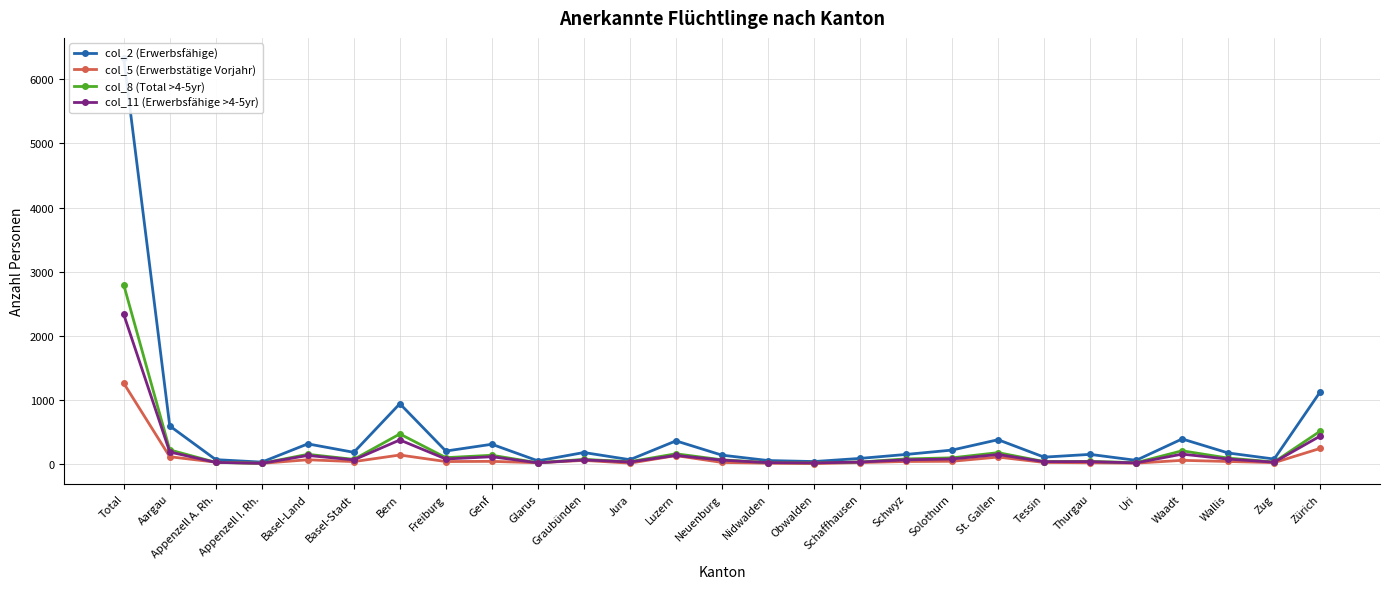

What is the difference between the highest and lowest values at Zug?

56